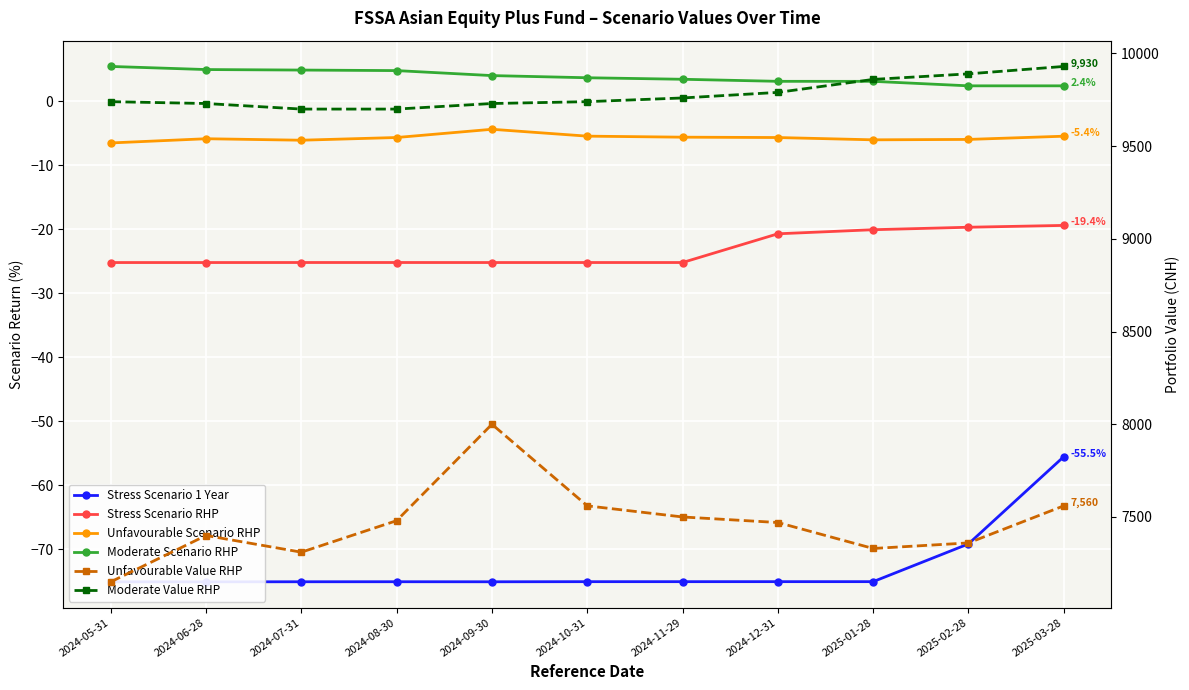

Which has a higher value, 2024-07-31 or 2024-09-30?

2024-07-31